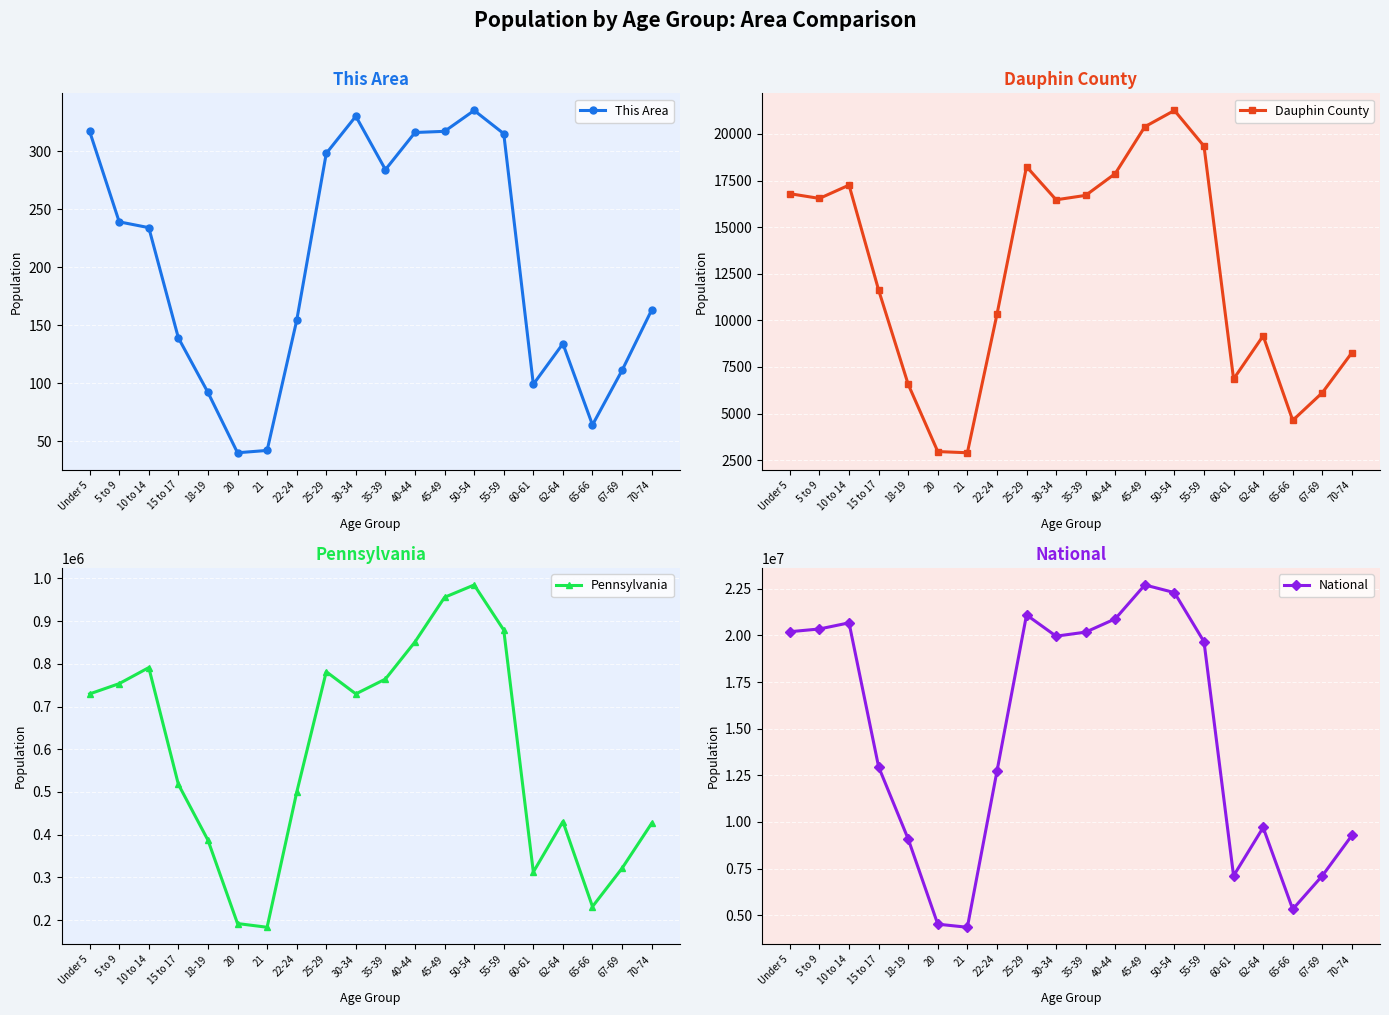

Read the National value at 40-44, to the nearest 10.

20890960